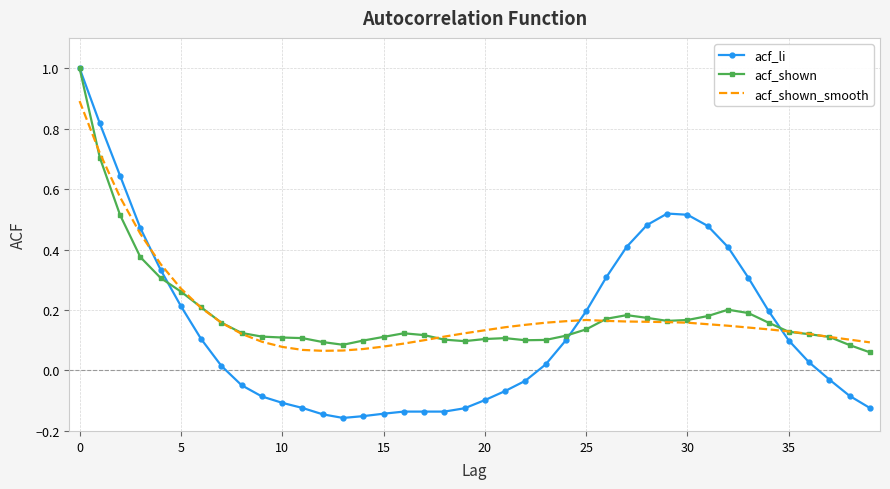

Which series has the widest spread of values?

acf_li